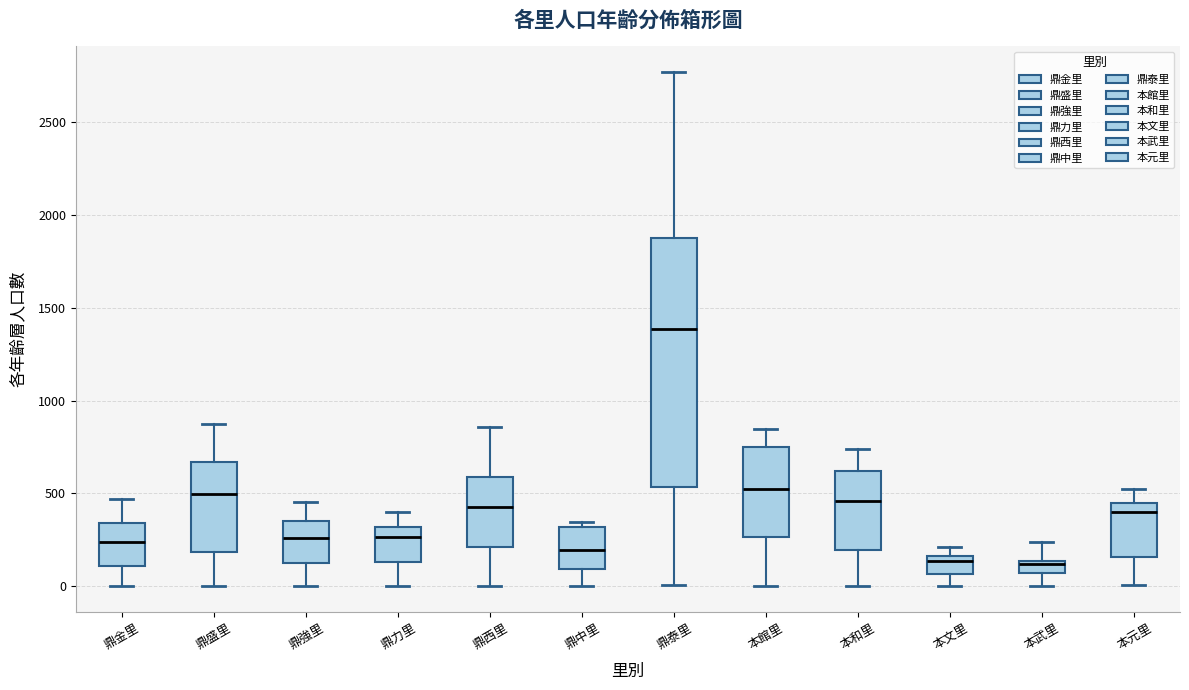

Comparing the boxes themselves (not the whiskers), which one is the tallest?

鼎泰里